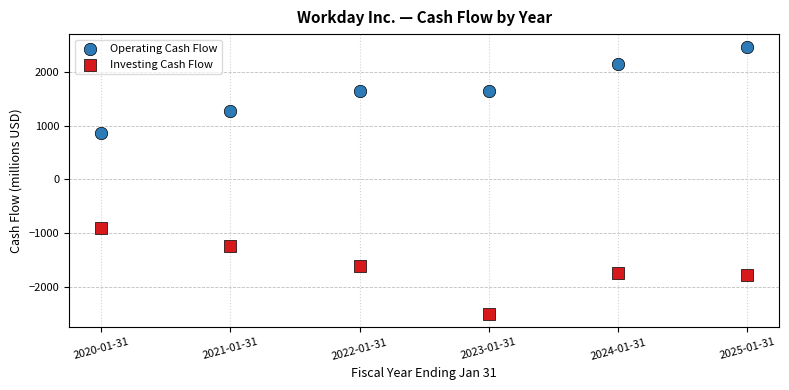

Which series contains the lowest Y value?

Investing Cash Flow